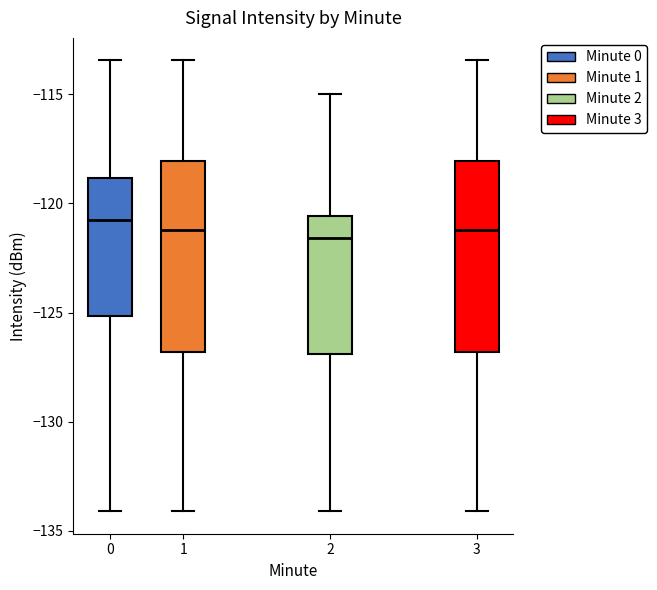

Where is the lower edge of the box at x = 3 on the y-axis? The values are not printed on the chart, so give them approximately, as read against the axis.

-127.0